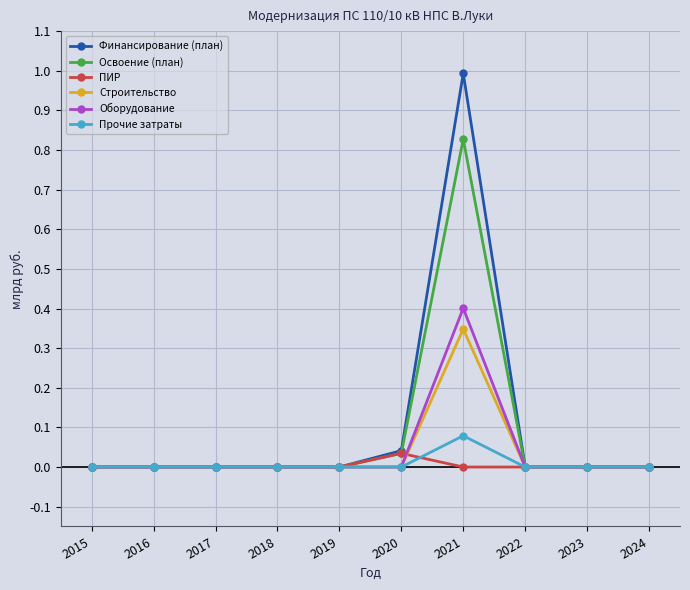

What is the greatest value displayed?

1.0